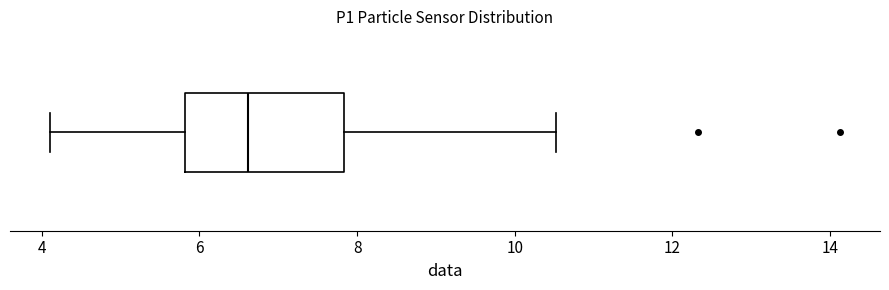

Where is the left edge of the box on the x-axis? The values are not printed on the chart, so give them approximately, as read against the axis.

5.8